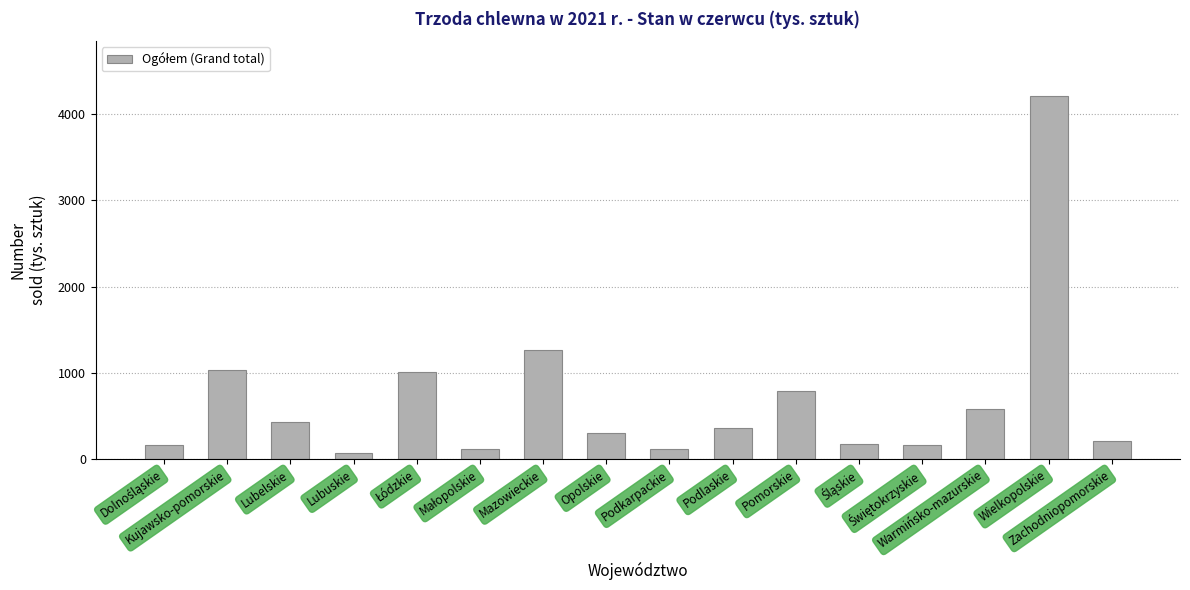

What is the average value?

689.6